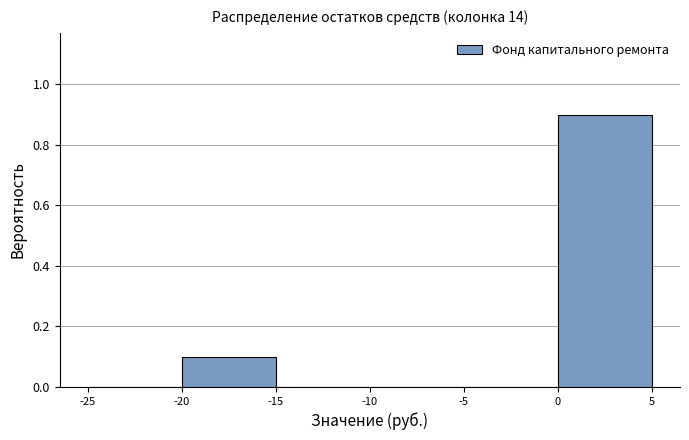

Which range on the x-axis has the tallest bar?

0 to 5